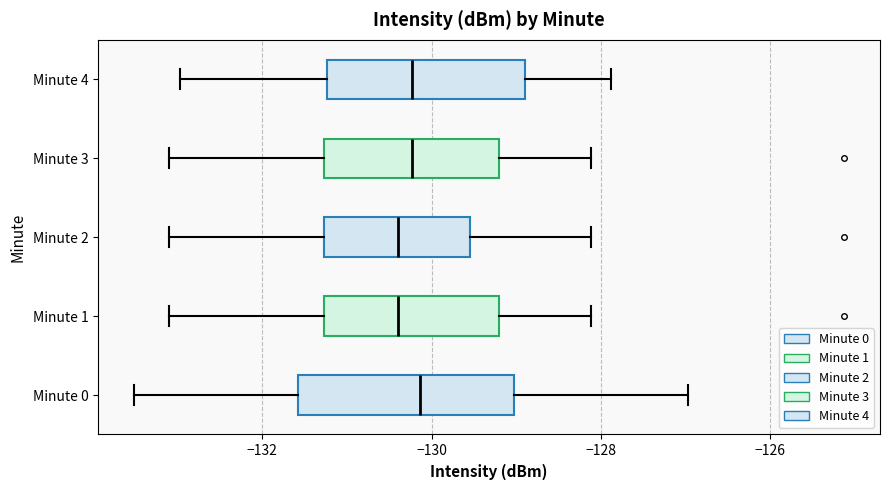

Reading bottom to top, transcribe this box plot: for each box, give where its median line is, the range the box spans, and where its two whiskers end, as read against the x-axis. The values are not printed on the chart, so give them approximately, as read against the axis.

Minute 0: median -130.2, box -131.6 to -129.0, whiskers -133.6 to -127.0
Minute 1: median -130.4, box -131.2 to -129.2, whiskers -133.0 to -128.2
Minute 2: median -130.4, box -131.2 to -129.6, whiskers -133.0 to -128.2
Minute 3: median -130.2, box -131.2 to -129.2, whiskers -133.0 to -128.2
Minute 4: median -130.2, box -131.2 to -128.8, whiskers -133.0 to -127.8